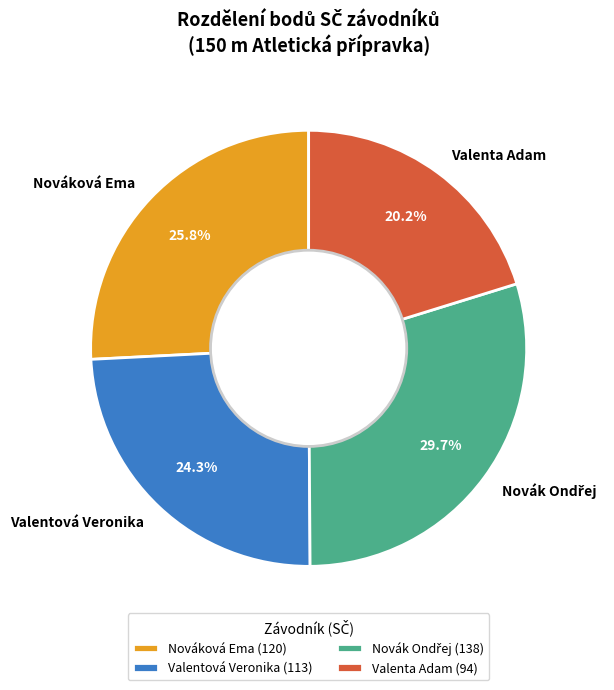

Approximately how many times larger is the value at Nováková Ema compared to Valenta Adam?

1.3